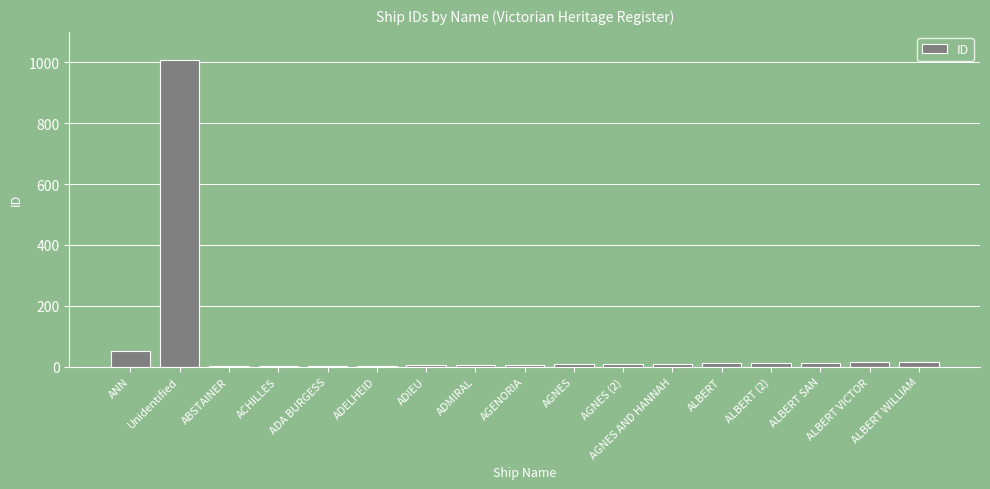

The chart shows a value of 1529 at Unidentified. True or false?

False